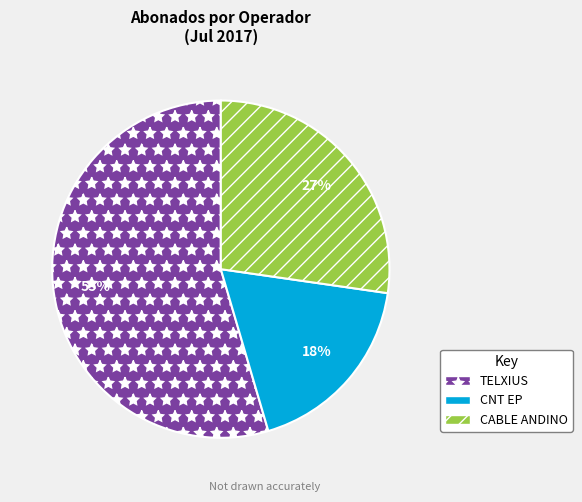

To the nearest percent, what is the average slice percentage?

33%